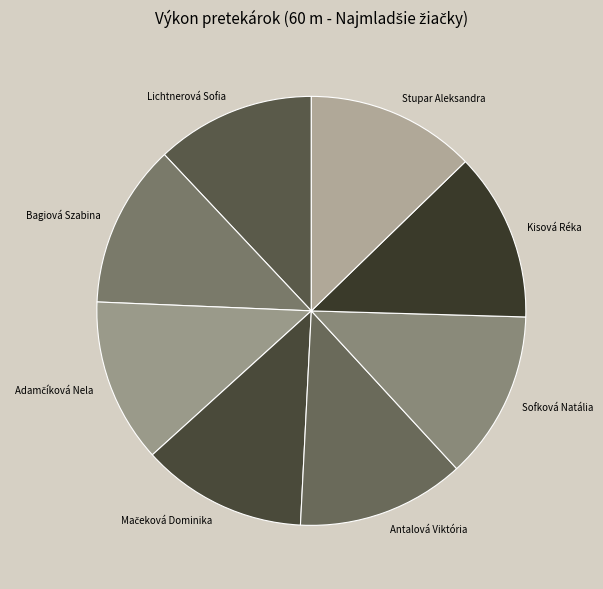

Approximately how many times larger is the value at Stupar Aleksandra compared to Sofková Natália?

1.0